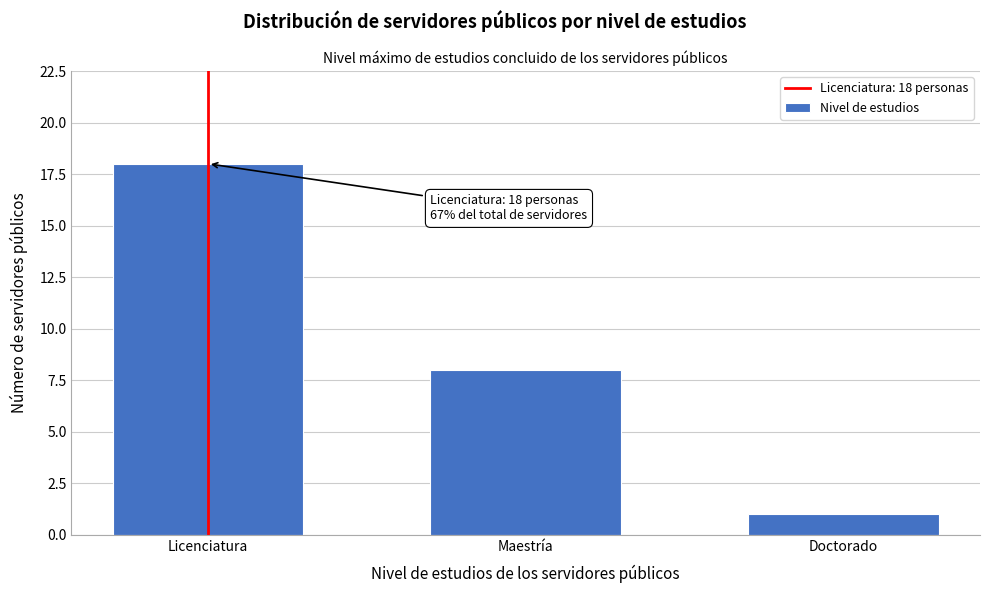

Reading left to right, extract all data points from this chart.

18	8	1